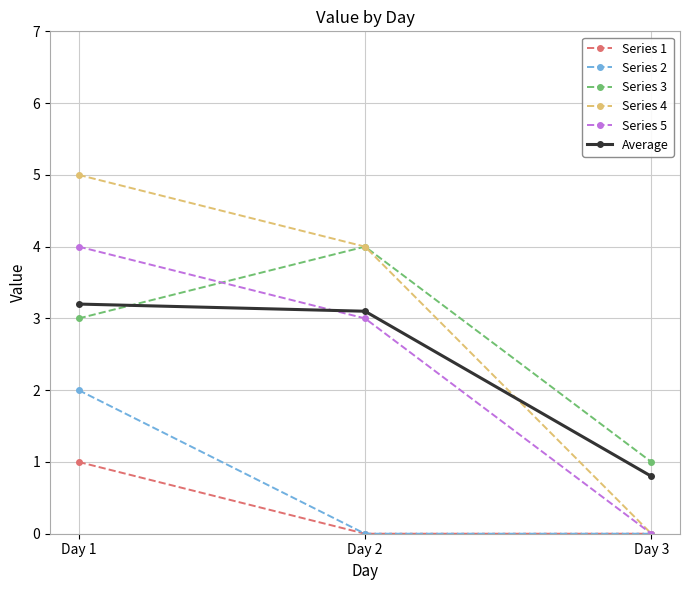

What is the value of the Series 5 point at the 2nd from the left?

3.0